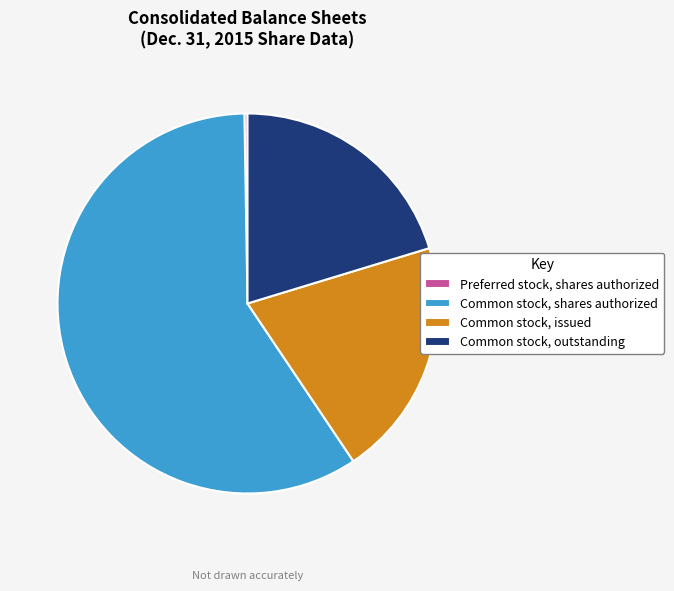

Which category accounts for the majority?

Common stock, shares authorized